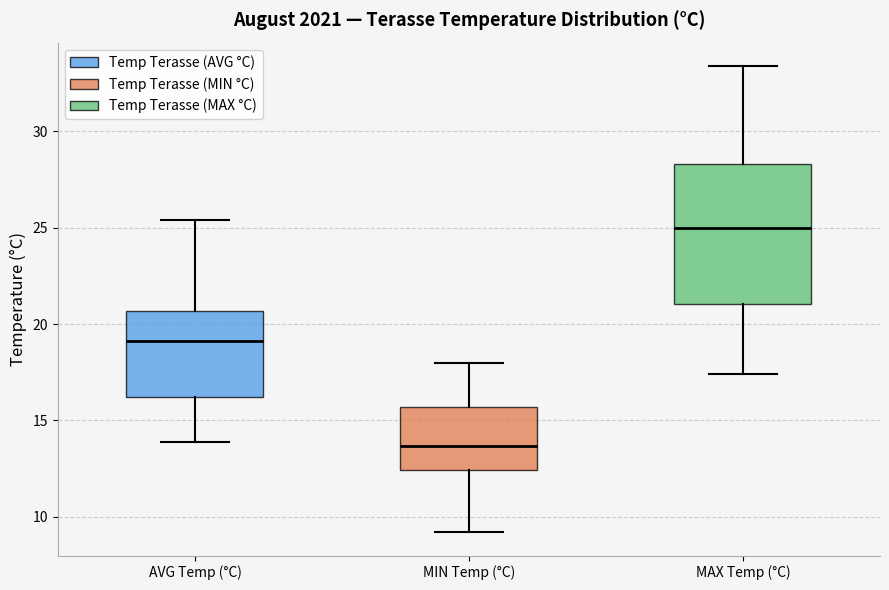

Which box is the tallest, from its lower edge to its upper edge?

MAX Temp (°C)